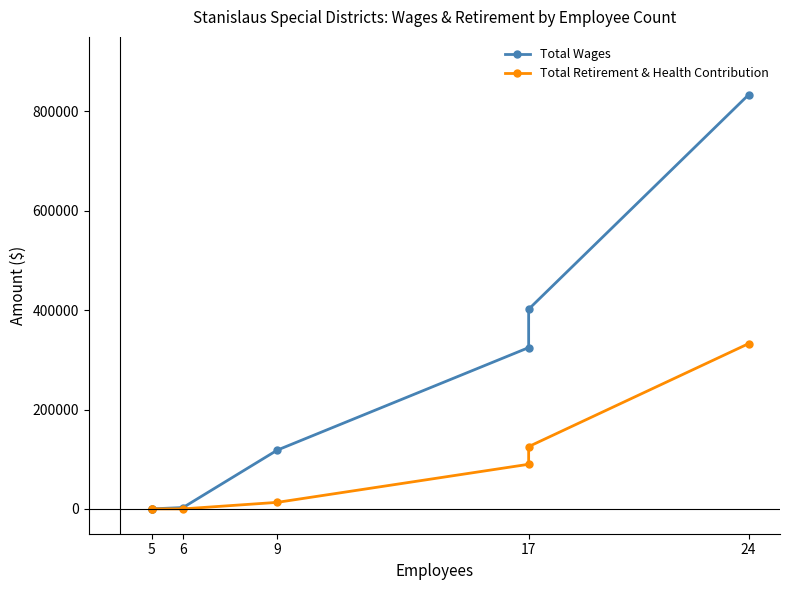

Which series has the widest spread of values?

Total Wages